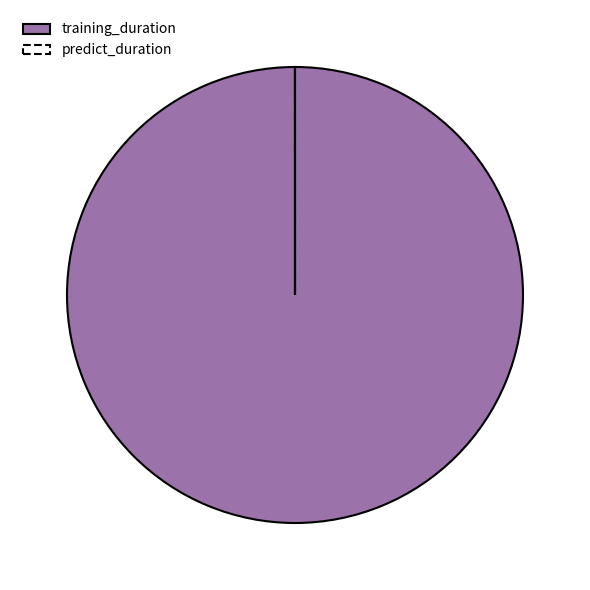

Is there a majority slice in this chart?

Yes